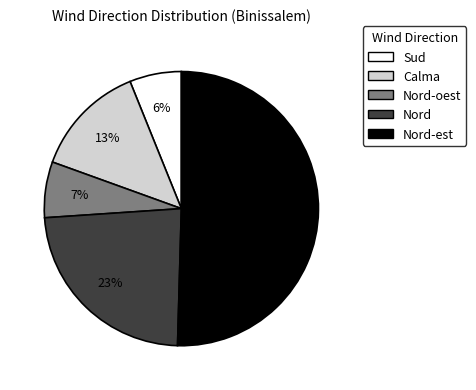

To the nearest percent, what is the average slice percentage?

20%